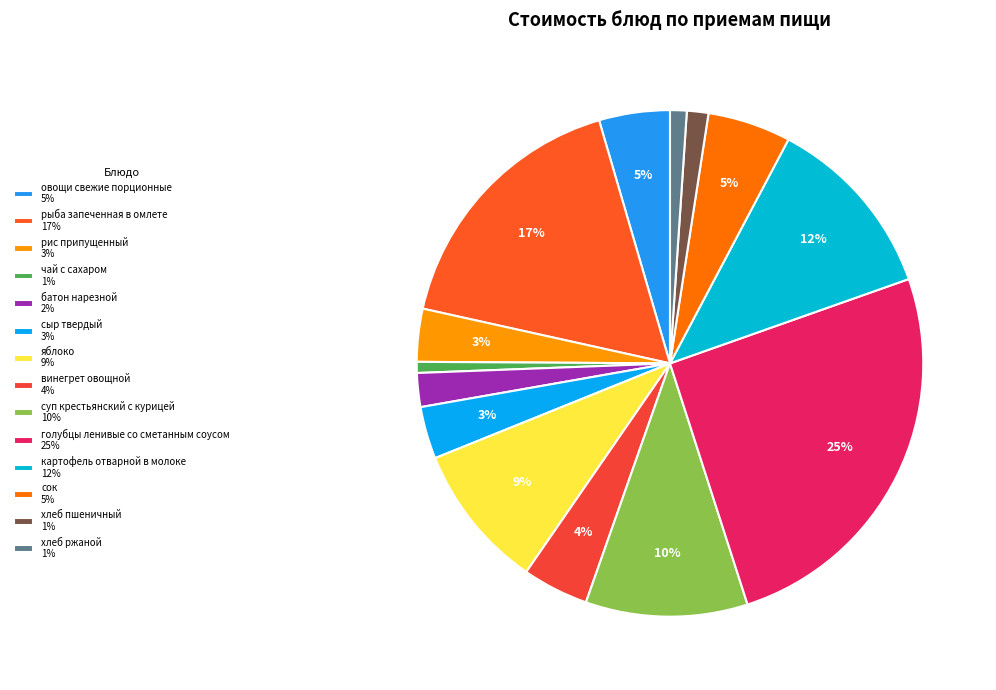

To the nearest percent, what is the difference between the суп крестьянский с курицей and сок slice percentages?

5%